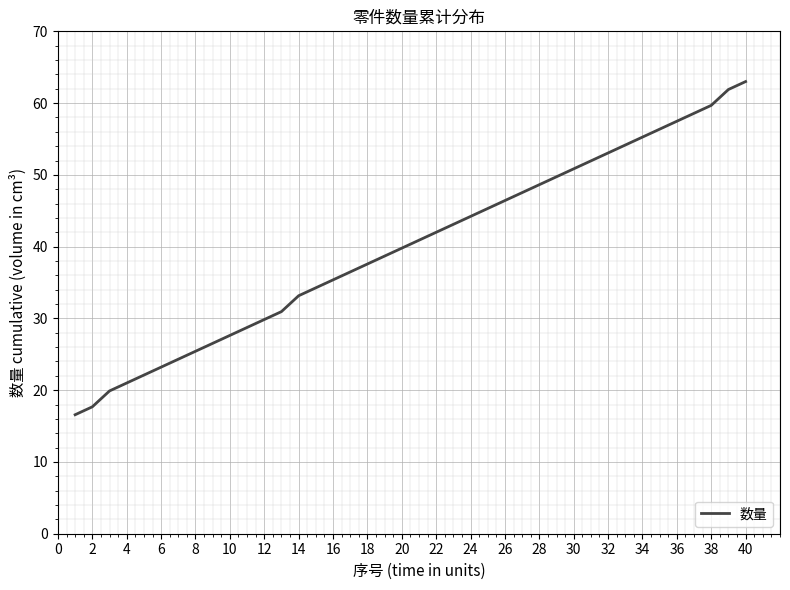

What is the minimum value shown in the chart?

16.6